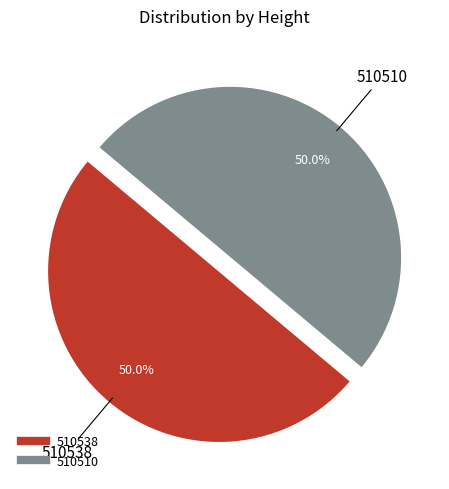

What is the ratio of the value at 510510 to the value at 510538?

1.0